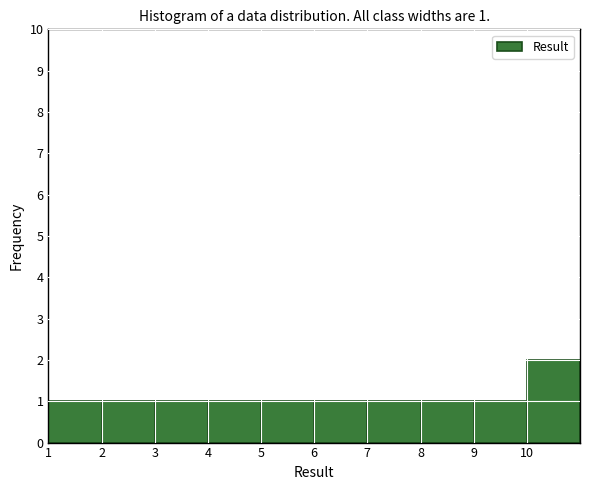

Over which range of the x-axis is the bar tallest?

10 to 11